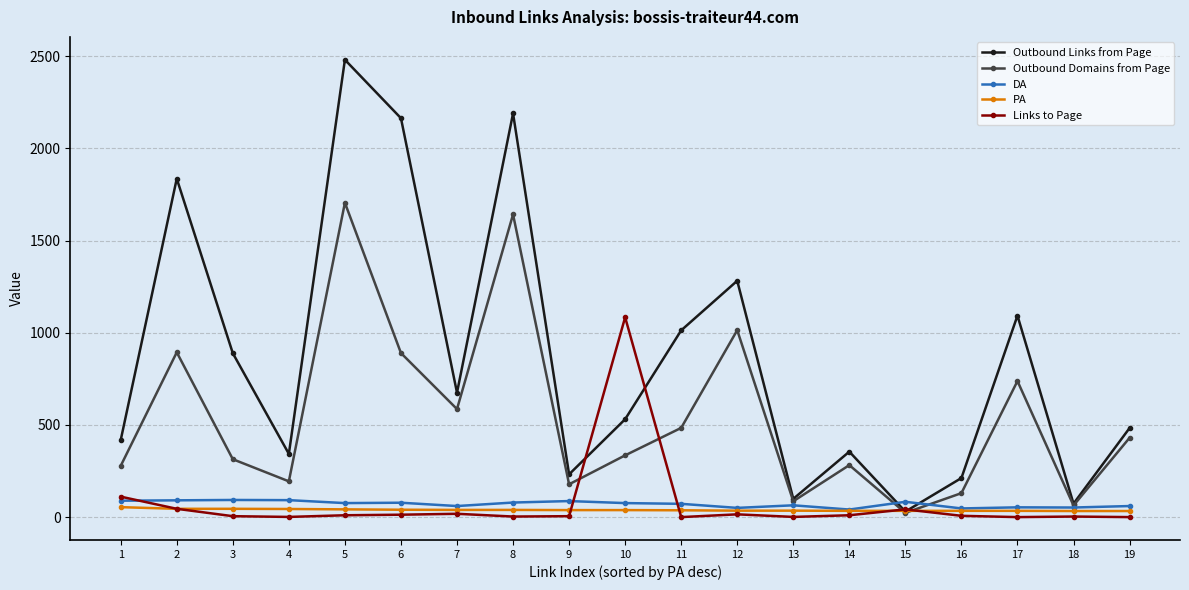

How many distinct data groups are displayed?

5